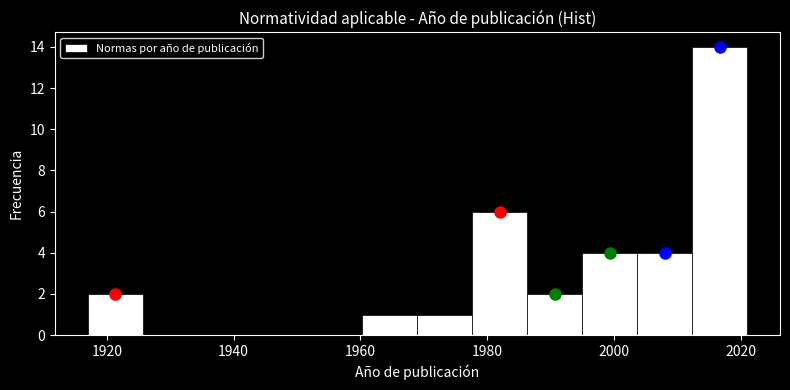

Reading left to right, transcribe this chart: for each bar, give the range it covers on the x-axis and its height. Neither the bar edges nor the heights are printed on the chart, so give them approximately, as read against the axes.

1918 to 1926: 2
1926 to 1934: 0
1934 to 1944: 0
1944 to 1952: 0
1952 to 1960: 0
1960 to 1970: 1
1970 to 1978: 1
1978 to 1986: 6
1986 to 1996: 2
1996 to 2004: 4
2004 to 2012: 4
2012 to 2022: 14